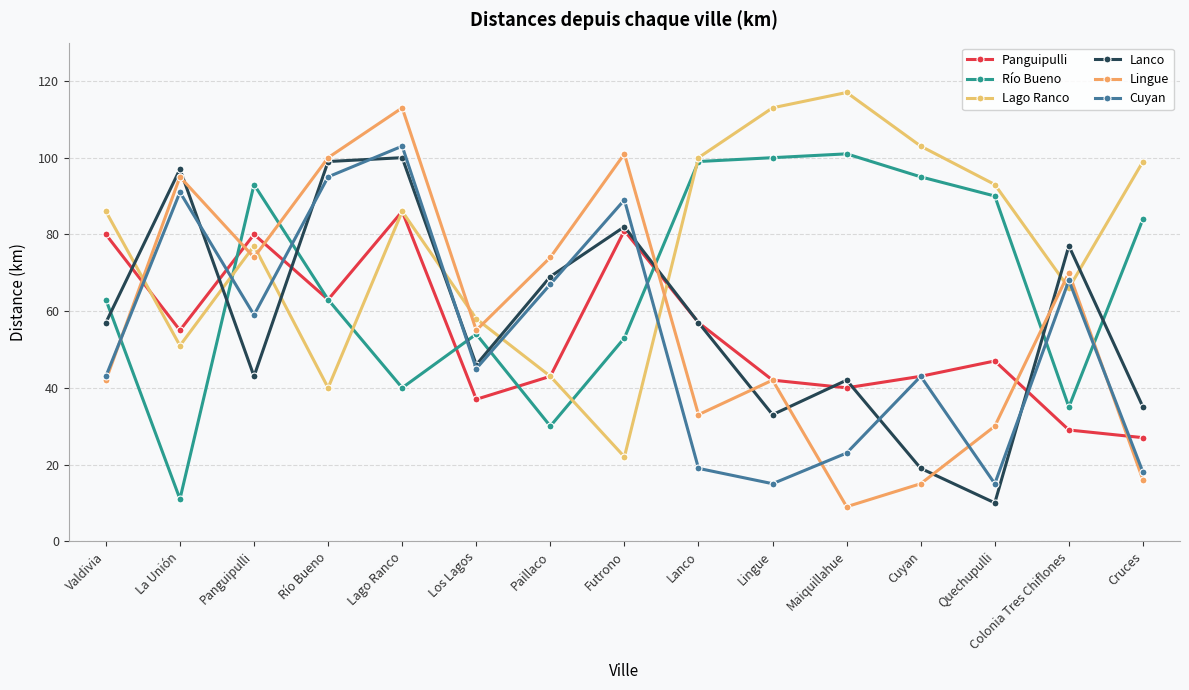

Rank the series by their maximum value, from lowest to highest.

Panguipulli, Lanco, Río Bueno, Cuyan, Lingue, Lago Ranco